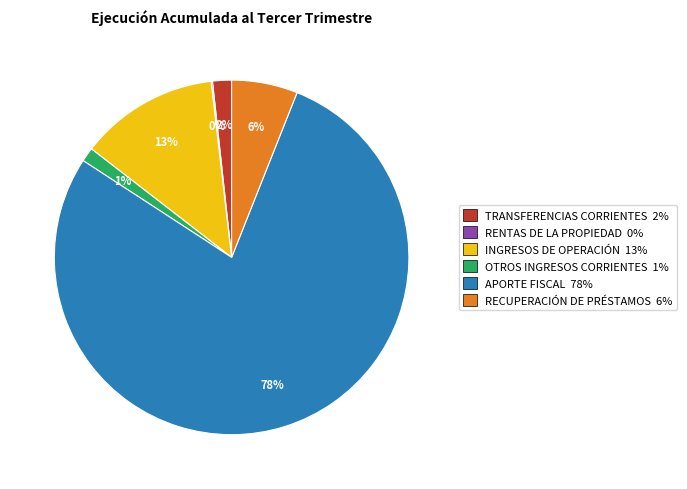

What is the largest slice in the pie chart?

APORTE FISCAL